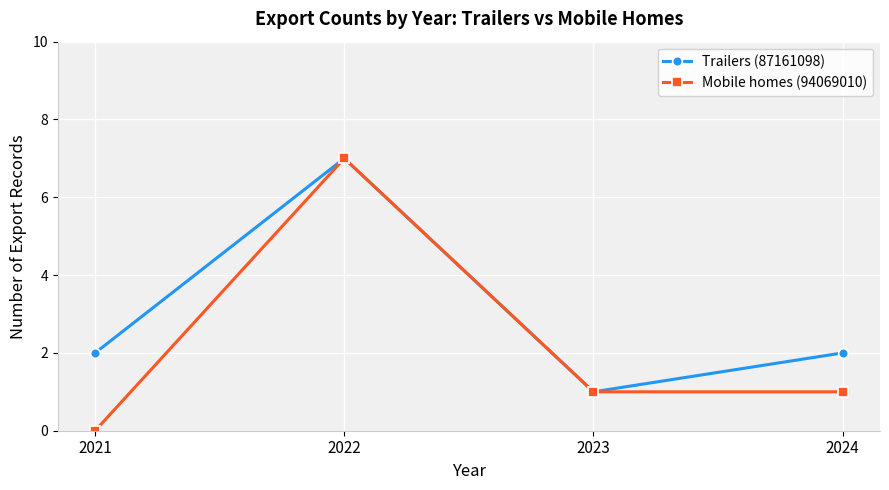

How many Trailers (87161098) values are between 2 and 7?

3